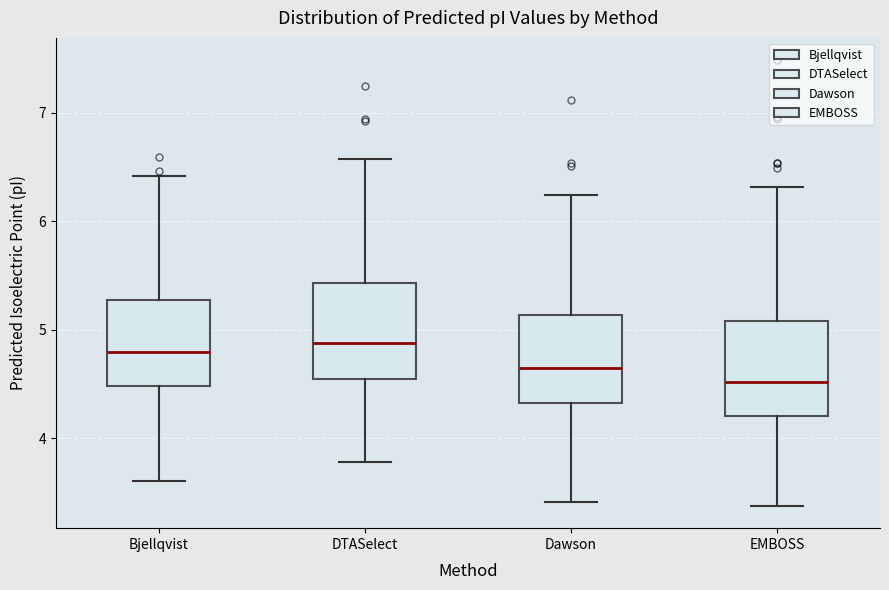

Reading left to right, read every box against the y-axis: the position of its median line, the range the box covers, and the ends of its whiskers. The values are not printed on the chart, so give them approximately, as read against the axis.

Bjellqvist: median 4.8, box 4.5 to 5.3, whiskers 3.6 to 6.4
DTASelect: median 4.9, box 4.5 to 5.4, whiskers 3.8 to 6.6
Dawson: median 4.6, box 4.3 to 5.1, whiskers 3.4 to 6.2
EMBOSS: median 4.5, box 4.2 to 5.1, whiskers 3.4 to 6.3